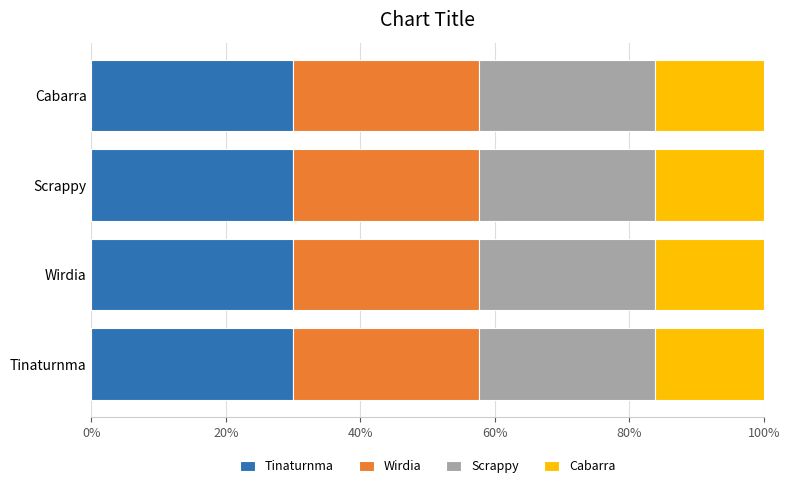

Reading right to left, list all the values displayed in this chart.

1739.3	2833.8	2975.0	3233.5